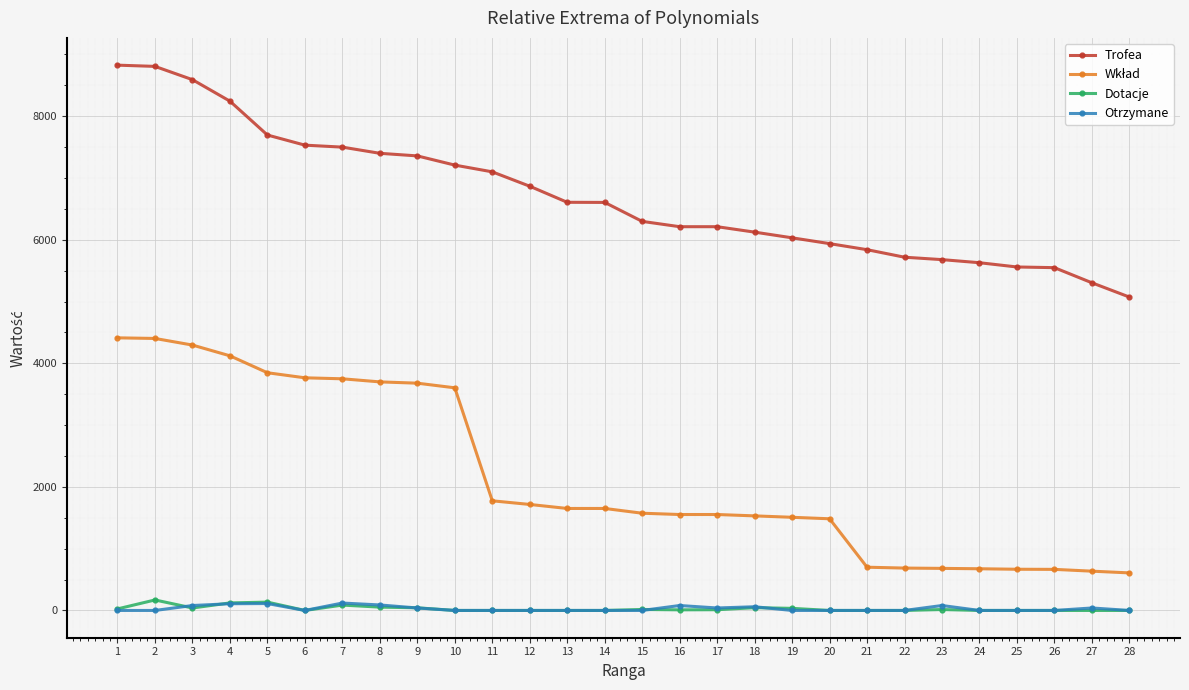

True or false: Otrzymane and Trofea cross at least once.

False